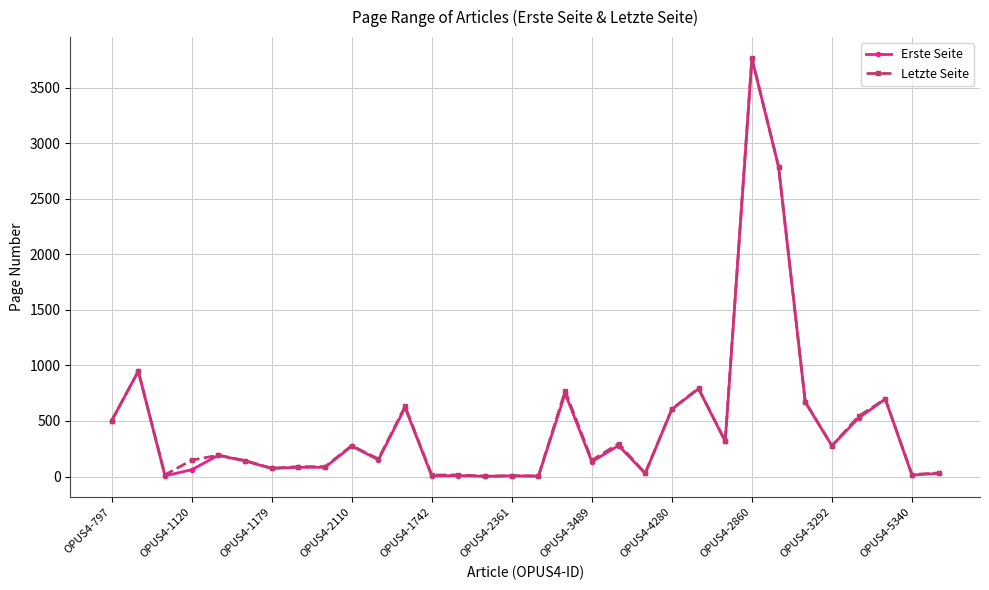

What is the difference between the maximum and minimum values in the Erste Seite series?

3761